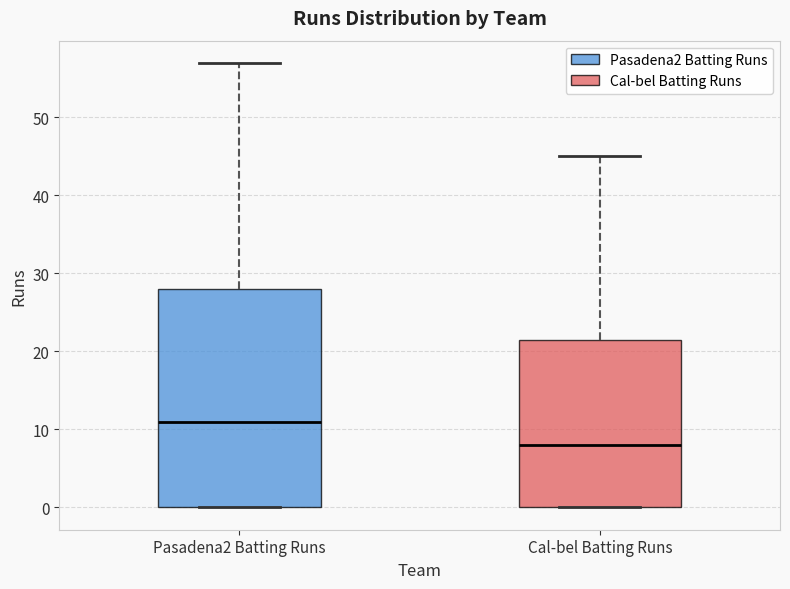

Which box's median line is the lowest?

Cal-bel Batting Runs